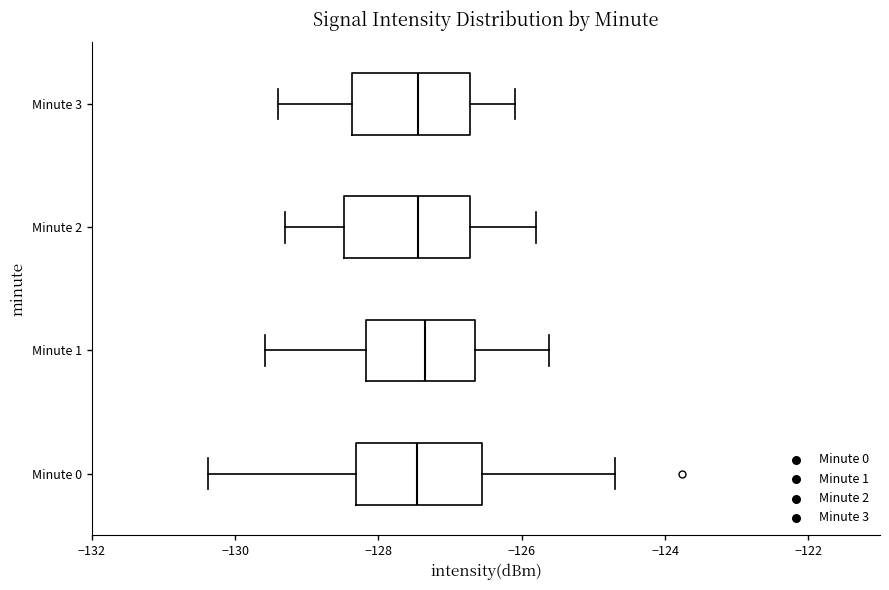

Reading bottom to top, read every box against the x-axis: the position of its median line, the range the box covers, and the ends of its whiskers. The values are not printed on the chart, so give them approximately, as read against the axis.

Minute 0: median -127.4, box -128.4 to -126.6, whiskers -130.4 to -124.8
Minute 1: median -127.4, box -128.2 to -126.6, whiskers -129.6 to -125.6
Minute 2: median -127.4, box -128.4 to -126.8, whiskers -129.2 to -125.8
Minute 3: median -127.4, box -128.4 to -126.8, whiskers -129.4 to -126.0